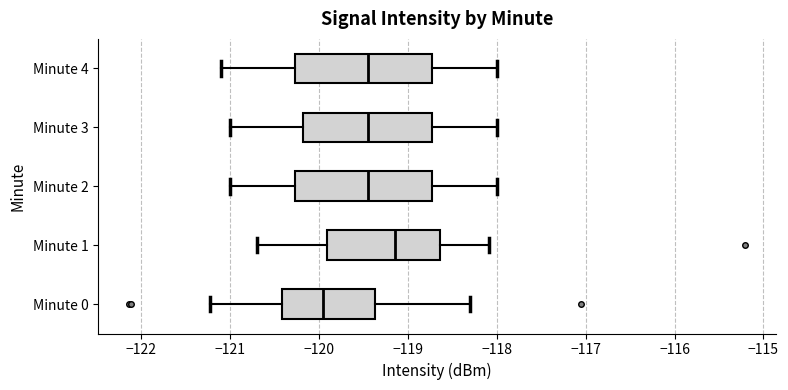

Where is the left edge of the box for Minute 3 on the x-axis? The values are not printed on the chart, so give them approximately, as read against the axis.

-120.2